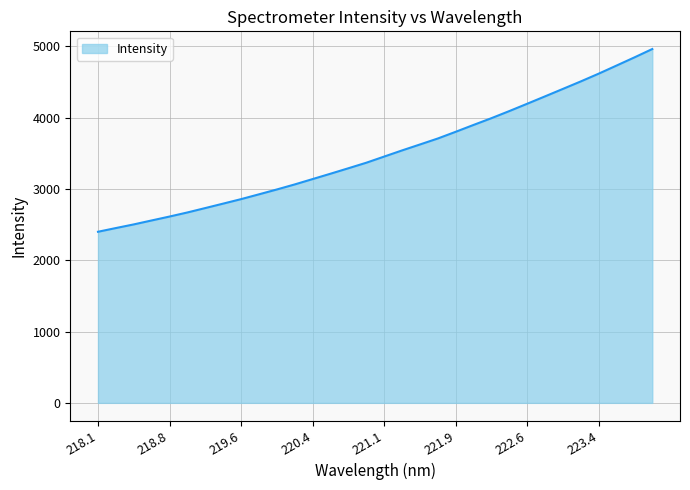

What is the minimum value shown in the chart?

2400.2